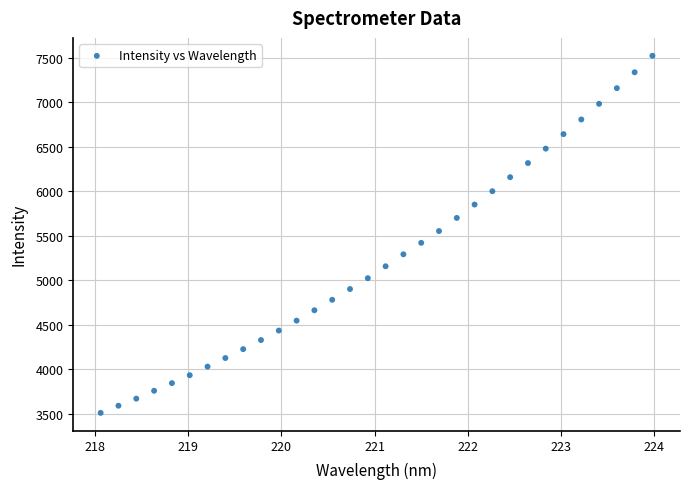

What is the range of X values (max minus min)?

5.9